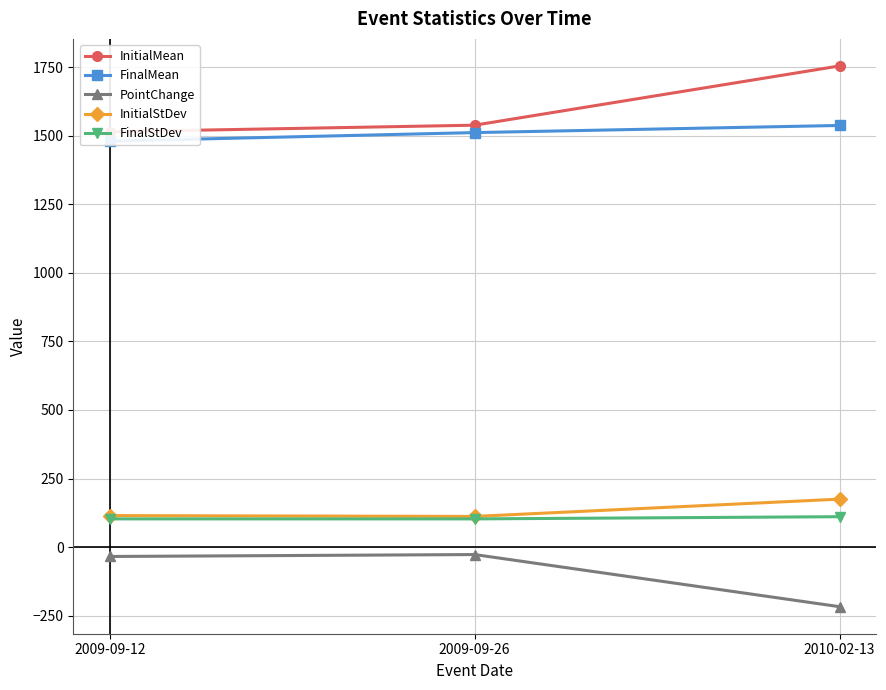

Reading left to right, list all the values displayed in this chart.

InitialMean: 2009-09-12=1514	2009-09-26=1538	2010-02-13=1754
FinalMean: 2009-09-12=1480	2009-09-26=1511	2010-02-13=1537
PointChange: 2009-09-12=-34	2009-09-26=-27	2010-02-13=-217
InitialStDev: 2009-09-12=115	2009-09-26=112	2010-02-13=175
FinalStDev: 2009-09-12=103	2009-09-26=103	2010-02-13=111